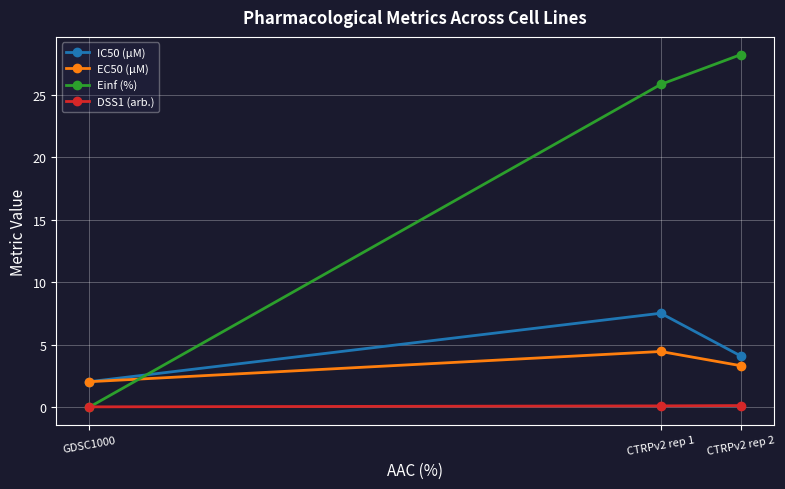

Rank the series at CTRPv2 rep 2 from highest to lowest value.

Einf (%), IC50 (µM), EC50 (µM), DSS1 (arb.)